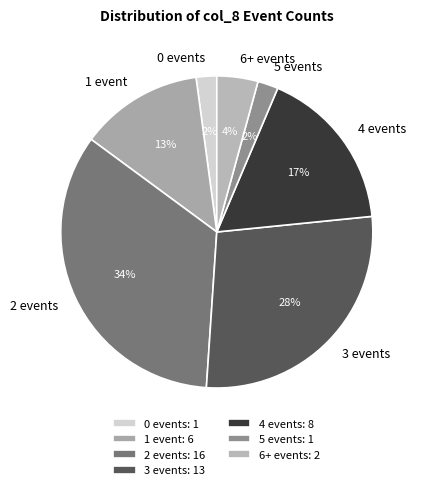

How many slices are in this pie chart?

7